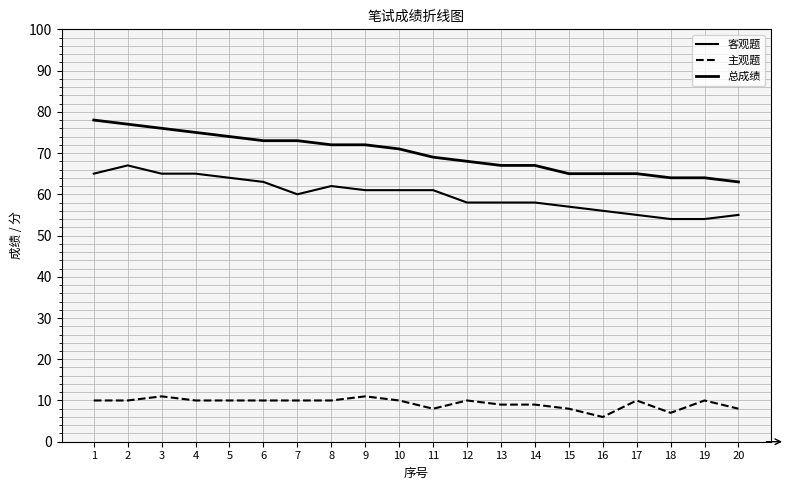

List the series in order of their peak value, highest first.

总成绩, 客观题, 主观题